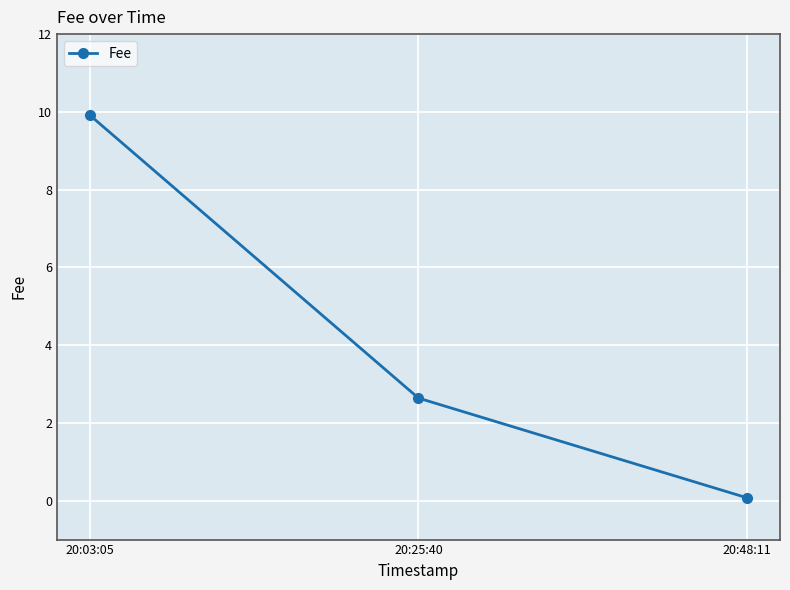

What position from the right is 20:48:11?

1